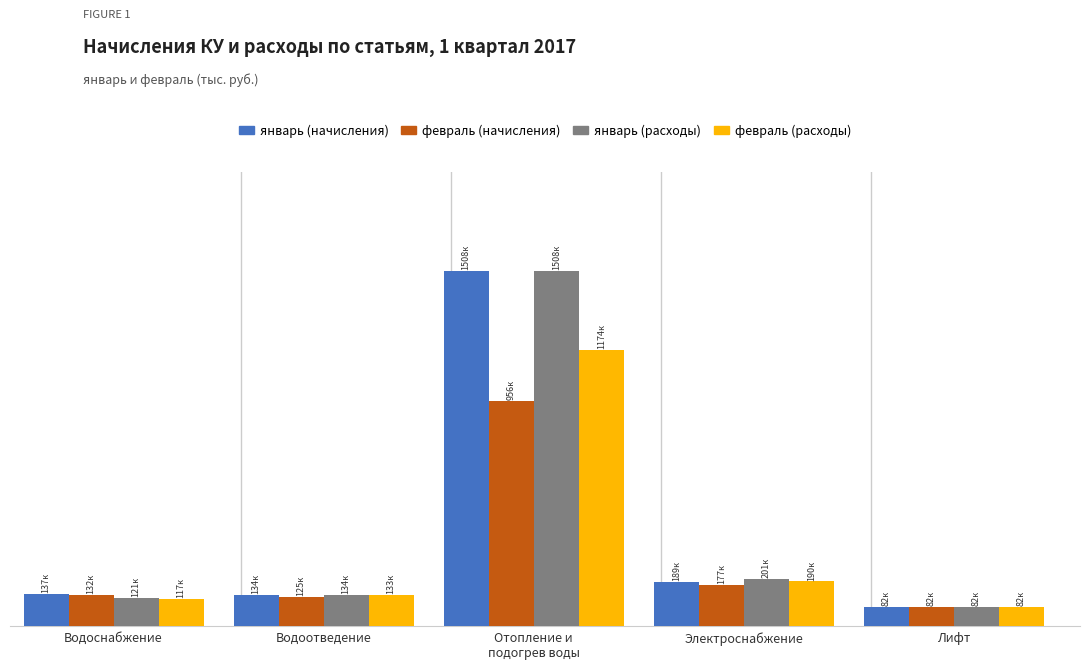

Rank the series at Электроснабжение from lowest to highest value.

февраль (начисления), январь (начисления), февраль (расходы), январь (расходы)